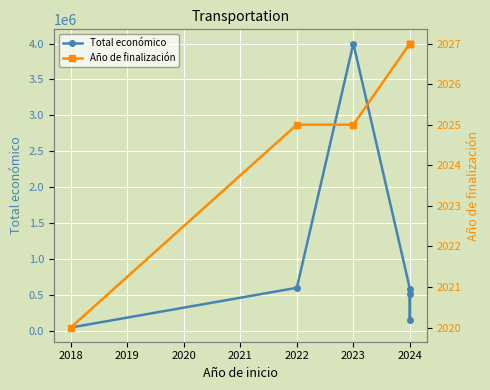

Which series has the widest spread of values?

Total económico